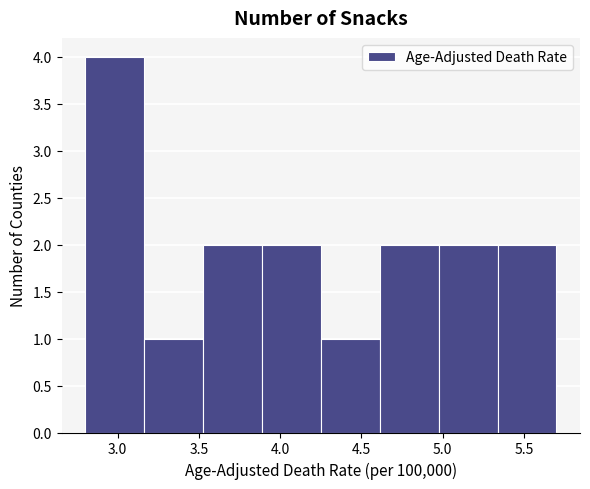

Reading left to right, transcribe this chart: for each bar, give the range it covers on the x-axis and its height. Neither the bar edges nor the heights are printed on the chart, so give them approximately, as read against the axes.

2.80 to 3.15: 4
3.15 to 3.55: 1
3.55 to 3.90: 2
3.90 to 4.25: 2
4.25 to 4.60: 1
4.60 to 5.00: 2
5.00 to 5.35: 2
5.35 to 5.70: 2